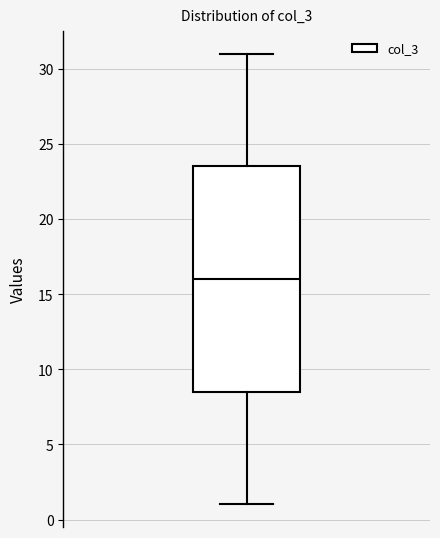

Transcribe this box plot: give where the median line is, the range the box spans, and where the two whiskers end, as read against the y-axis. The values are not printed on the chart, so give them approximately, as read against the axis.

median 16.0, box 8.5 to 23.5, whiskers 1.0 to 31.0